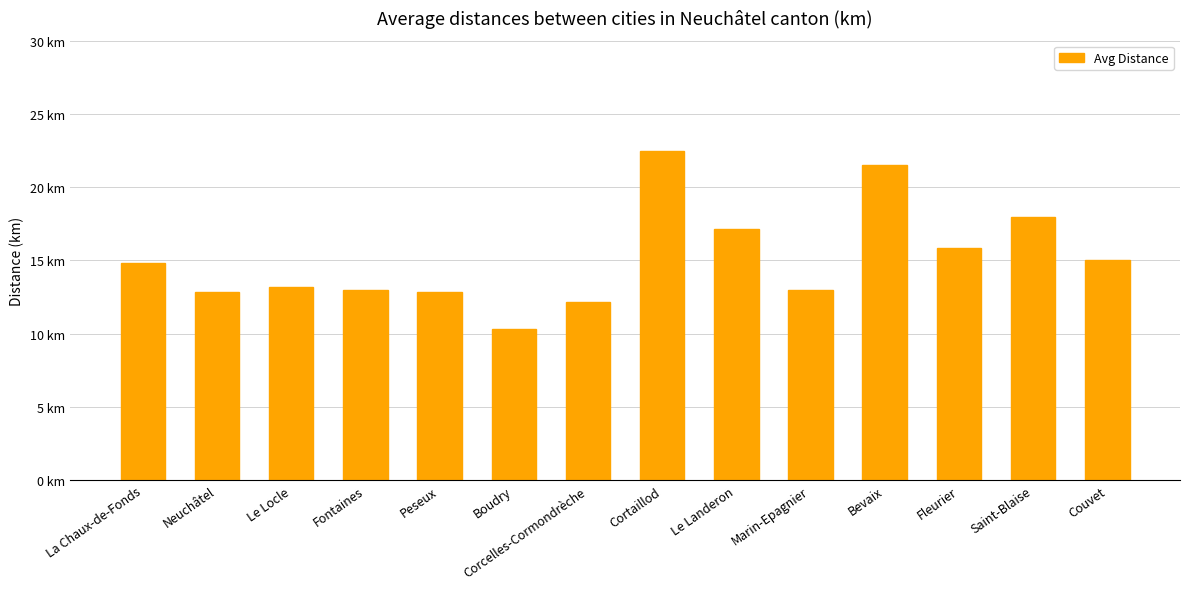

Where does the data first go above 14?

La Chaux-de-Fonds